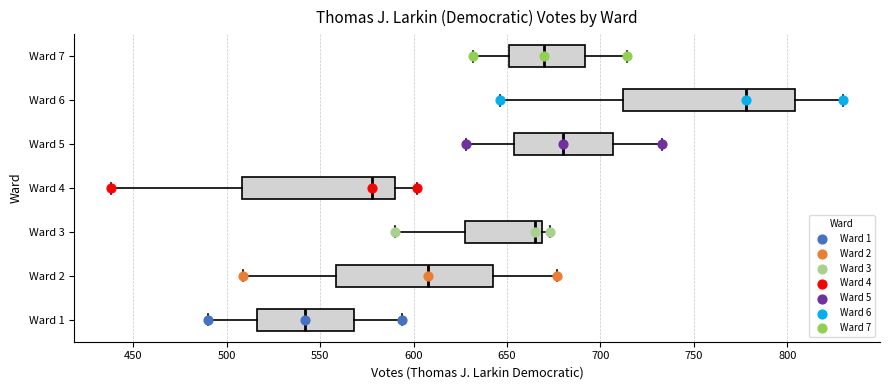

Where does the median line of the box for Ward 1 sit on the x-axis? The values are not printed on the chart, so give them approximately, as read against the axis.

540